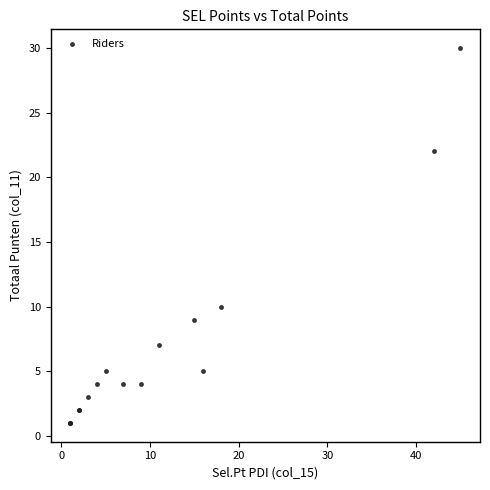

What Y value in the scatter plot is closest to 15?

10